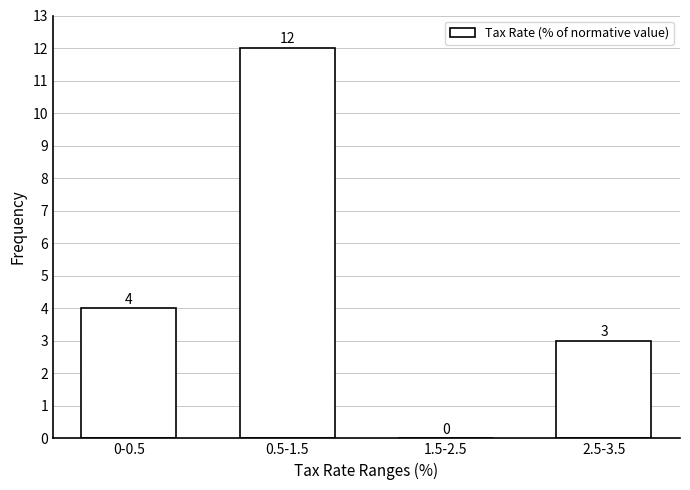

Reading left to right, extract all data points from this chart.

0-0.5=4	0.5-1.5=12	1.5-2.5=0	2.5-3.5=3